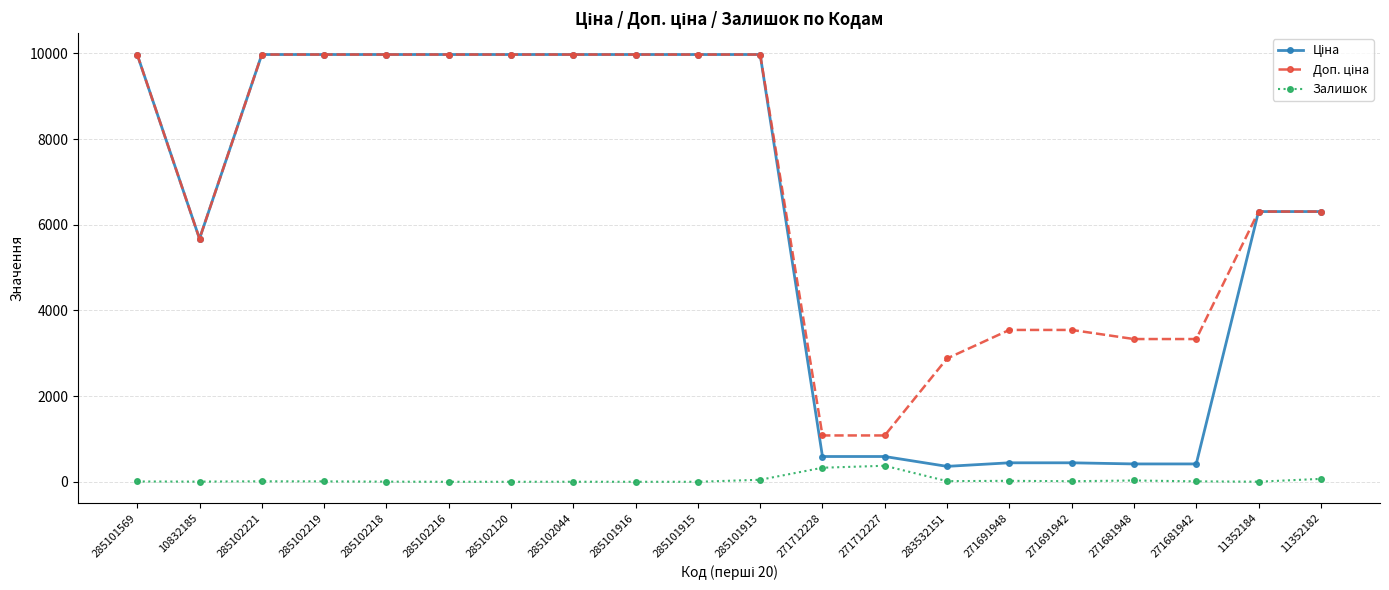

At how many categories does at least one series exceed 4708?

13